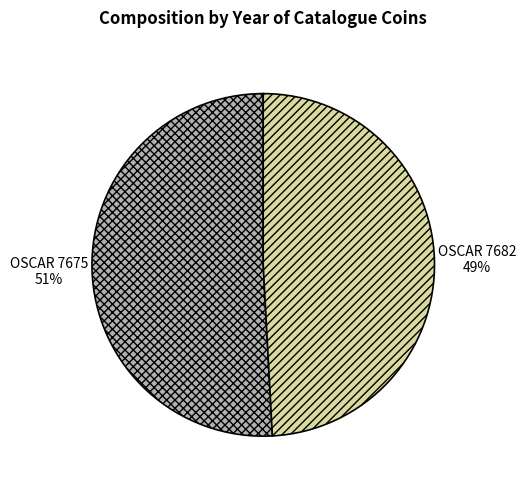

To the nearest percent, what portion does OSCAR 7675 represent?

51%